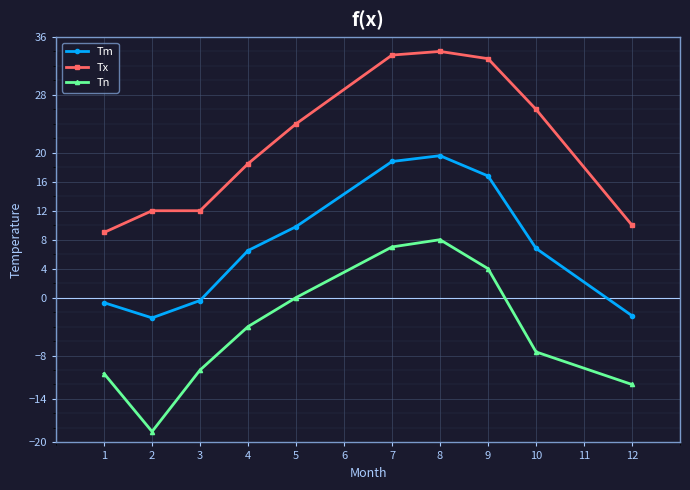

List the series in order of their peak value, lowest first.

Tn, Tm, Tx